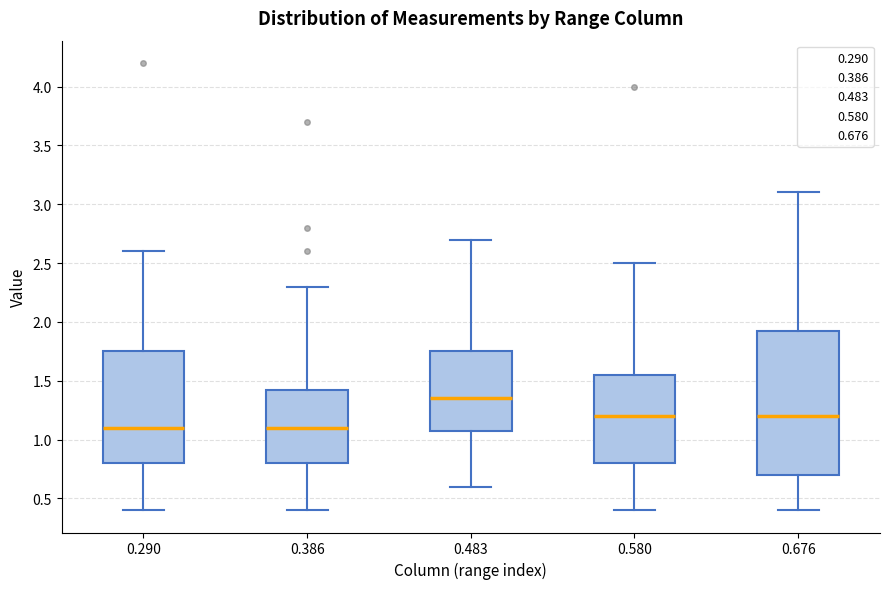

Reading left to right, transcribe this box plot: for each box, give where its median line is, the range the box spans, and where its two whiskers end, as read against the y-axis. The values are not printed on the chart, so give them approximately, as read against the axis.

0.290: median 1.10, box 0.80 to 1.75, whiskers 0.40 to 2.60
0.386: median 1.10, box 0.80 to 1.45, whiskers 0.40 to 2.30
0.483: median 1.35, box 1.10 to 1.75, whiskers 0.60 to 2.70
0.580: median 1.20, box 0.80 to 1.55, whiskers 0.40 to 2.50
0.676: median 1.20, box 0.70 to 1.95, whiskers 0.40 to 3.10